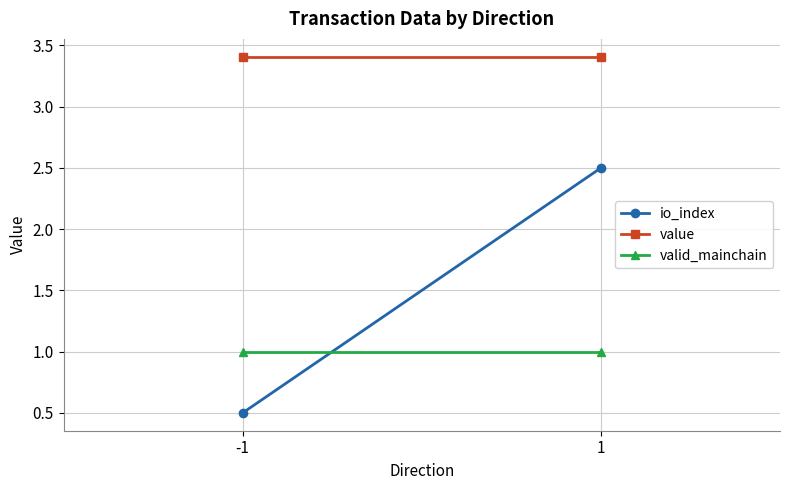

What is the maximum value shown in the chart?

3.4